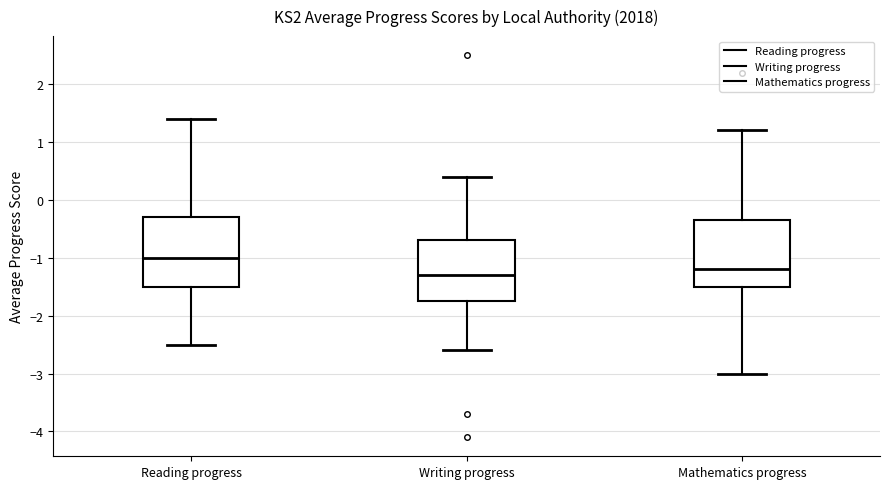

Where does the upper whisker of the box for Mathematics progress end on the y-axis? The values are not printed on the chart, so give them approximately, as read against the axis.

1.2